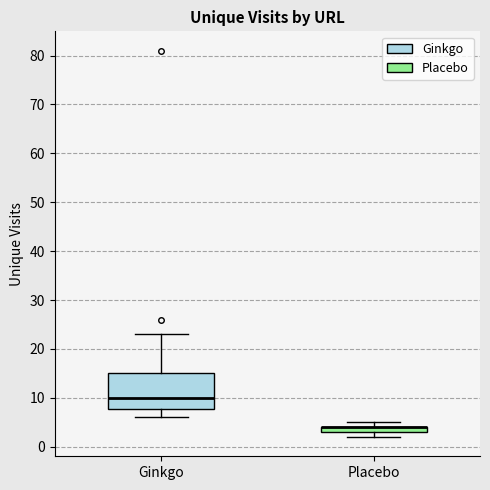

Comparing the boxes themselves (not the whiskers), which one is the tallest?

Ginkgo